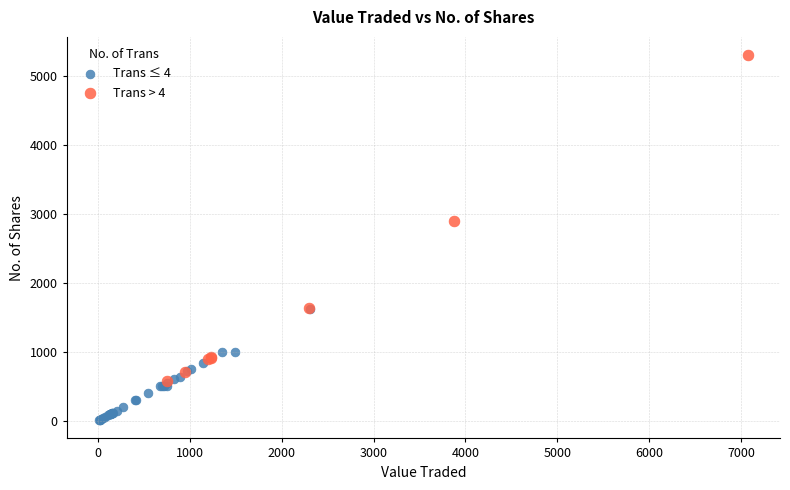

Which series contains the lowest Y value?

Trans ≤ 4